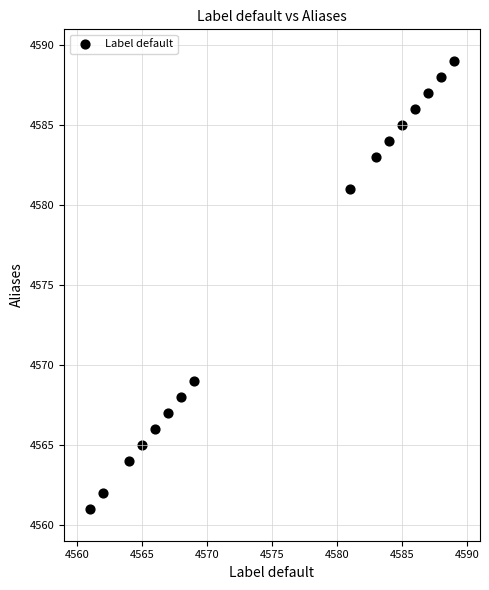

What is the range of X values (max minus min)?

28